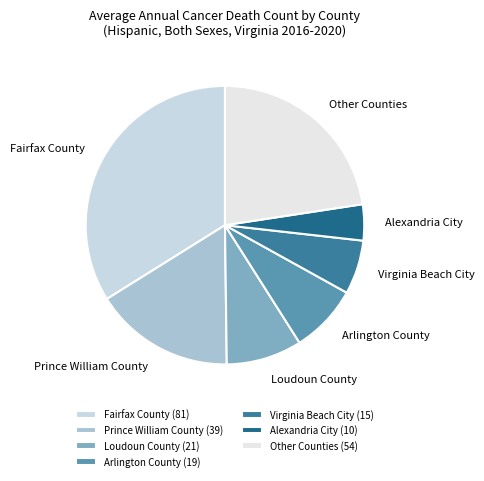

Rank the categories by value from lowest to highest.

Alexandria City (10), Virginia Beach City (15), Arlington County (19), Loudoun County (21), Prince William County (39), Other Counties (54), Fairfax County (81)